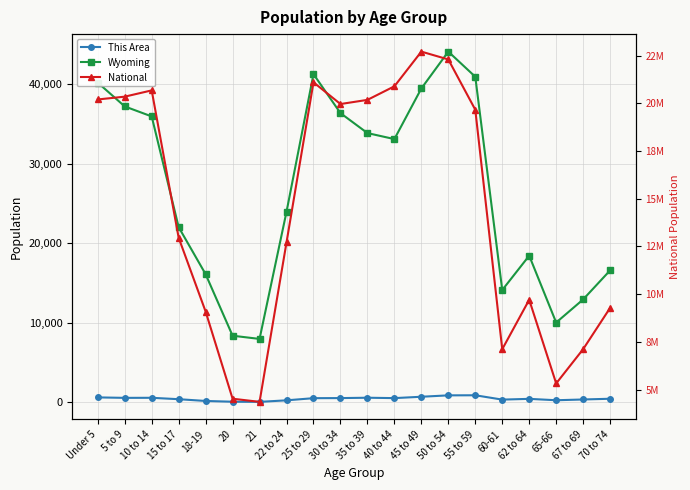

At which label is National closest to 13531442?

15 to 17